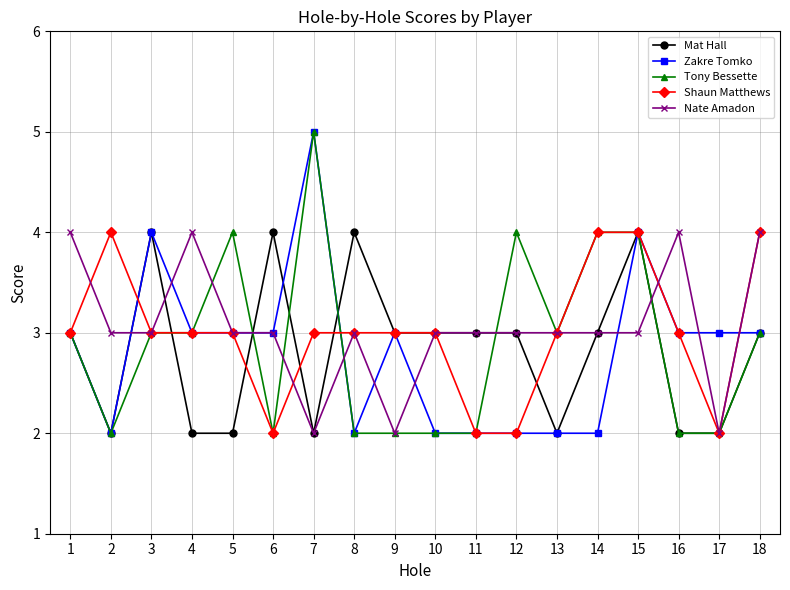

Reading left to right, transcribe all the data shown in this chart.

Mat Hall: 3	2	4	2	2	4	2	4	3	3	3	3	2	3	4	2	2	3
Zakre Tomko: 3	2	4	3	3	3	5	2	3	2	2	2	2	2	4	3	3	3
Tony Bessette: 3	2	3	3	4	2	5	2	2	2	2	4	3	4	4	2	2	3
Shaun Matthews: 3	4	3	3	3	2	3	3	3	3	2	2	3	4	4	3	2	4
Nate Amadon: 4	3	3	4	3	3	2	3	2	3	3	3	3	3	3	4	2	4